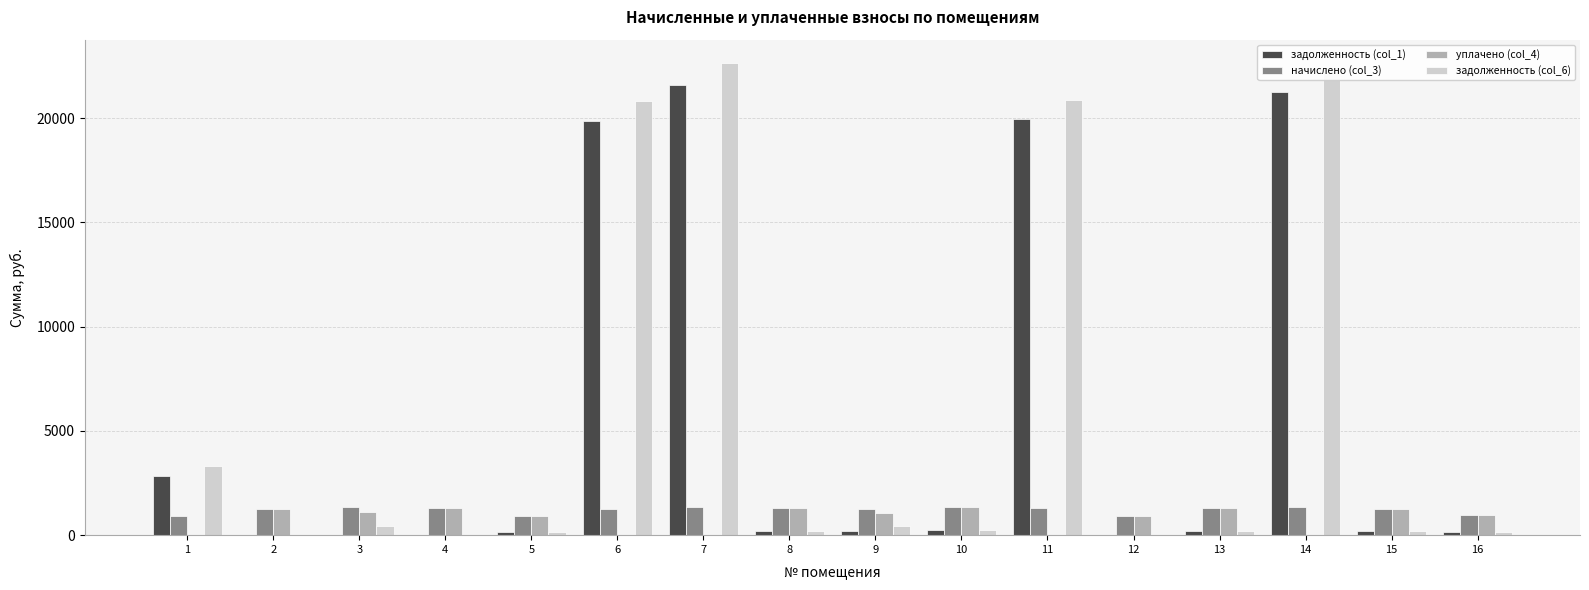

How many series are shown in this chart?

4